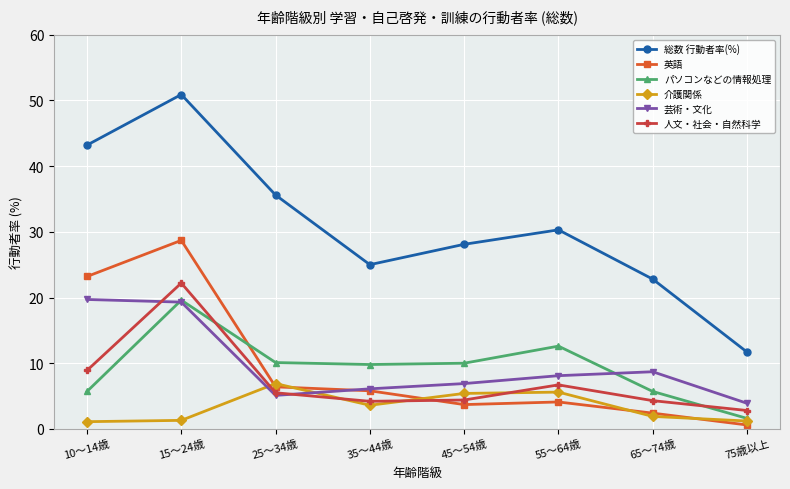

What is the difference between the maximum and minimum values in the 総数 行動者率(%) series?

39.2